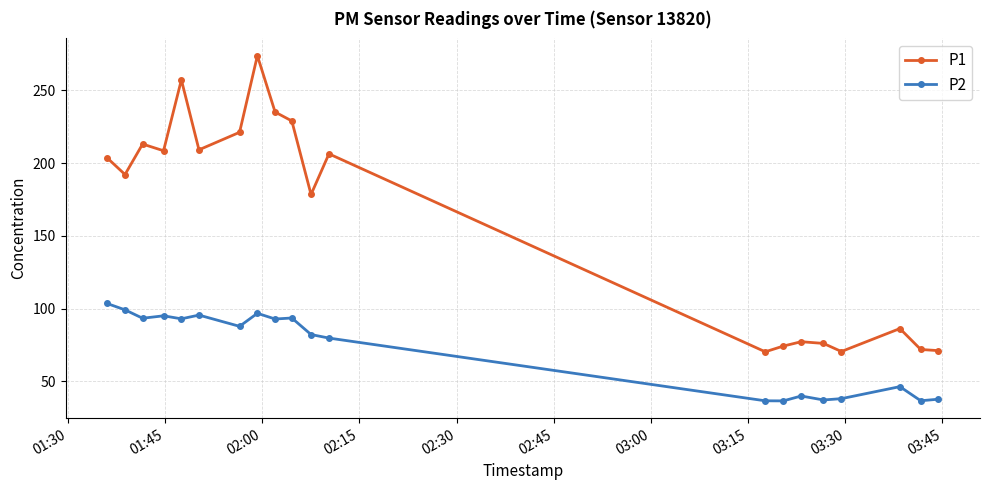

How many data points in P1 are above 203?

10